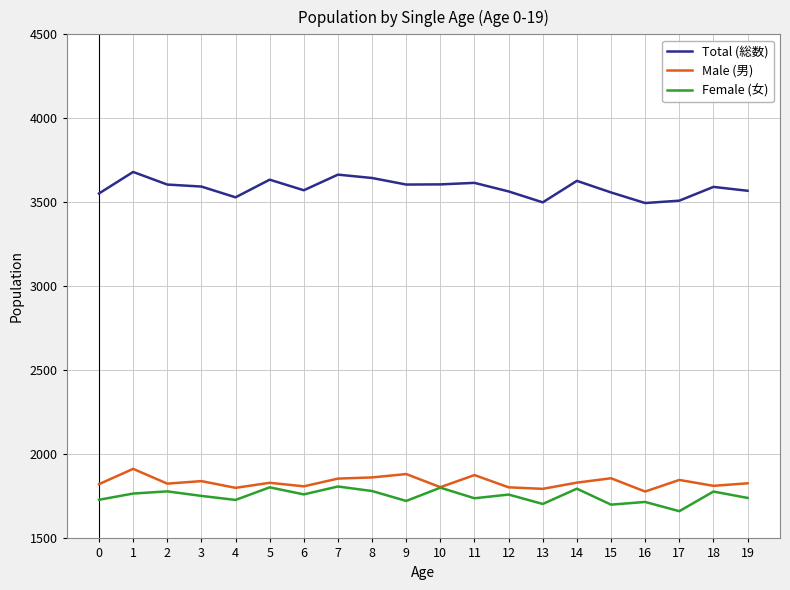

Which series changed the most between 8 and 16?

Total (総数)